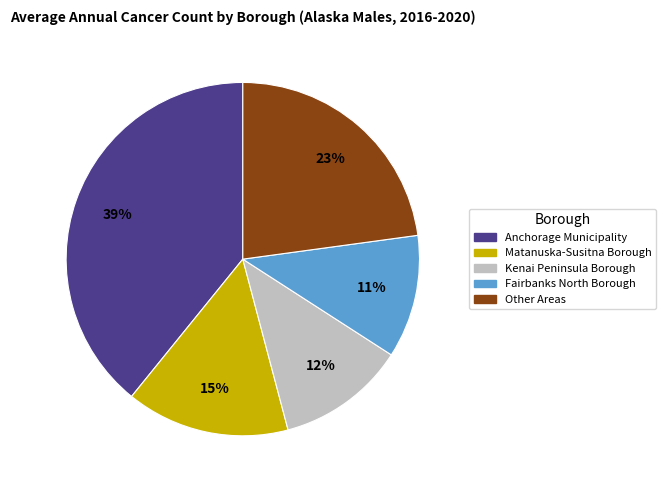

True or false: Matanuska-Susitna Borough accounts for 15% of the total.

True